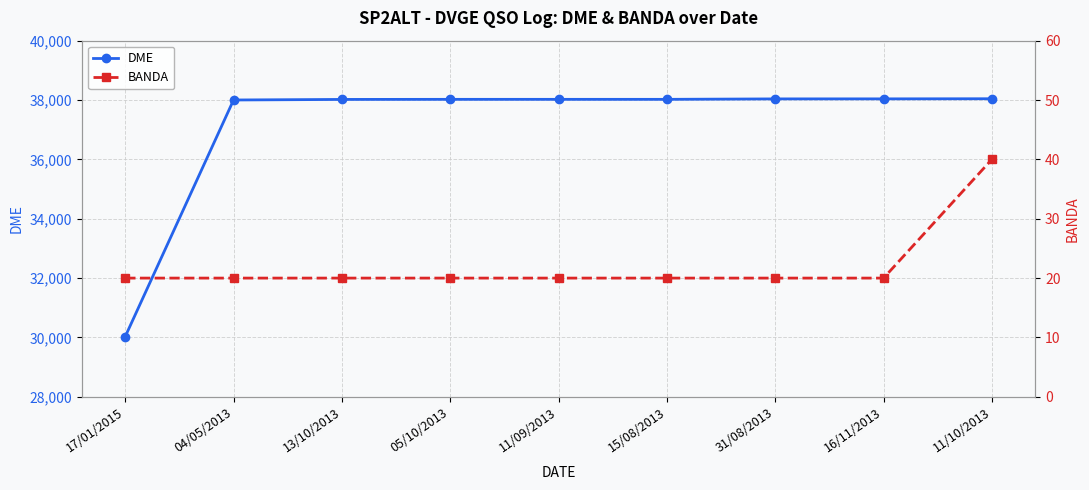

What is the difference between the maximum and minimum values in the BANDA series?

20